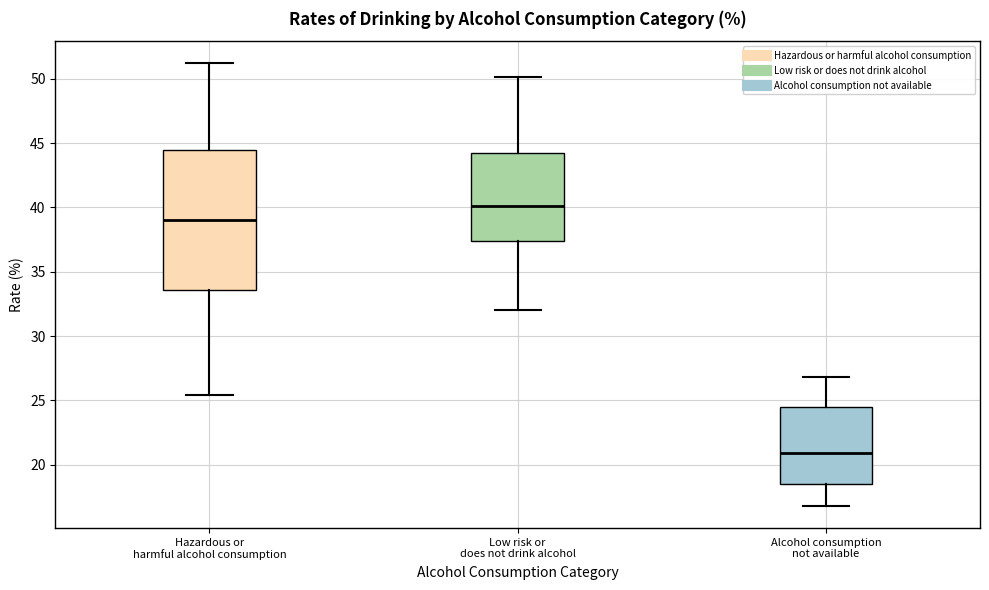

Reading left to right, transcribe this box plot: for each box, give where its median line is, the range the box spans, and where its two whiskers end, as read against the y-axis. The values are not printed on the chart, so give them approximately, as read against the axis.

Hazardous or harmful alcohol consumption: median 39.0, box 33.5 to 44.5, whiskers 25.5 to 51.0
Low risk or does not drink alcohol: median 40.0, box 37.5 to 44.0, whiskers 32.0 to 50.0
Alcohol consumption not available: median 21.0, box 18.5 to 24.5, whiskers 17.0 to 27.0